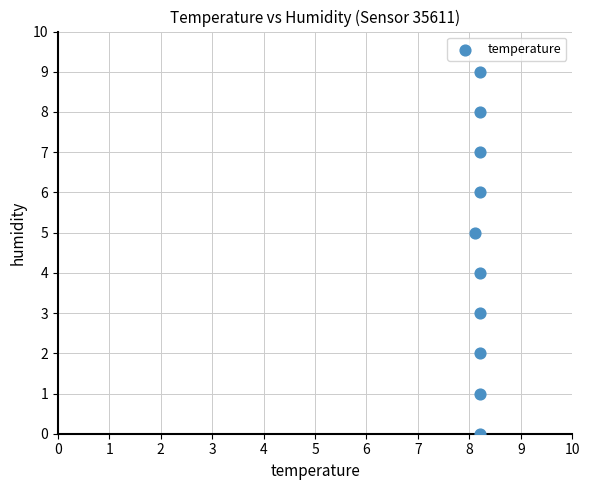

What is the range of Y values (max minus min)?

9